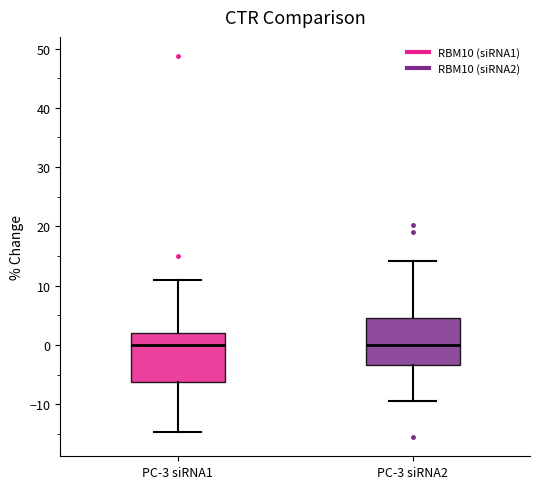

Where does the lower whisker of the box for PC-3 siRNA1 end on the y-axis? The values are not printed on the chart, so give them approximately, as read against the axis.

-15